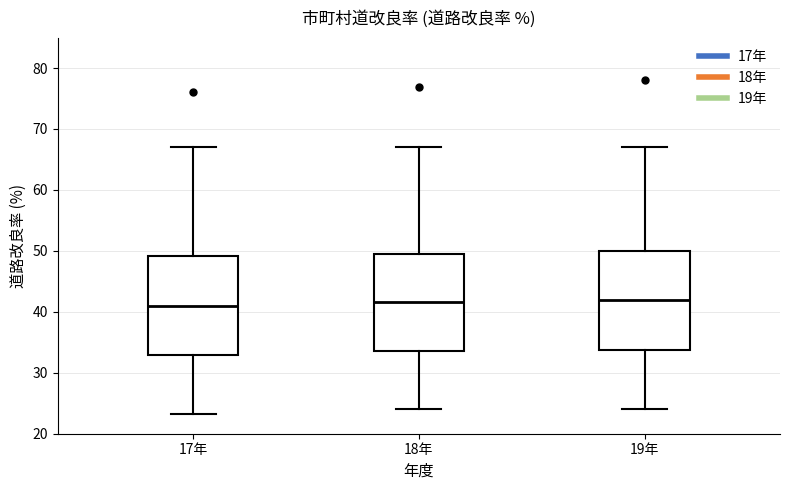

Reading left to right, transcribe this box plot: for each box, give where its median line is, the range the box spans, and where its two whiskers end, as read against the y-axis. The values are not printed on the chart, so give them approximately, as read against the axis.

17年: median 41, box 33 to 49, whiskers 23 to 67
18年: median 42, box 34 to 49, whiskers 24 to 67
19年: median 42, box 34 to 50, whiskers 24 to 67